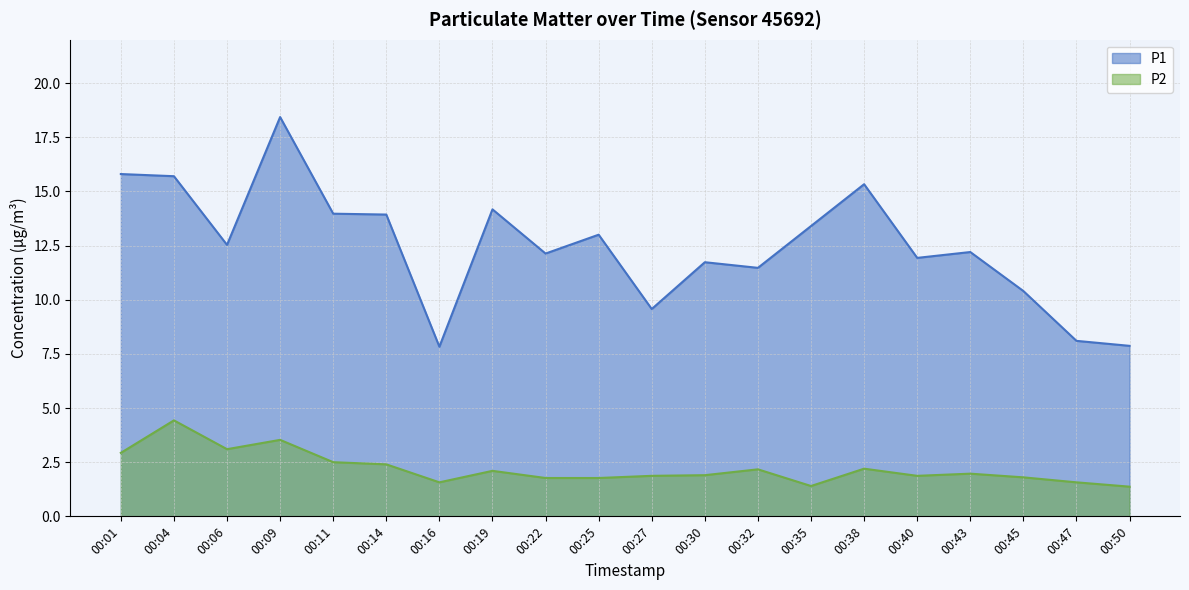

Which series has the largest range (max minus min)?

P1